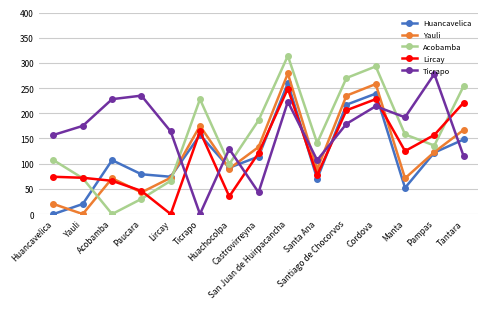

How many series are shown in this chart?

5